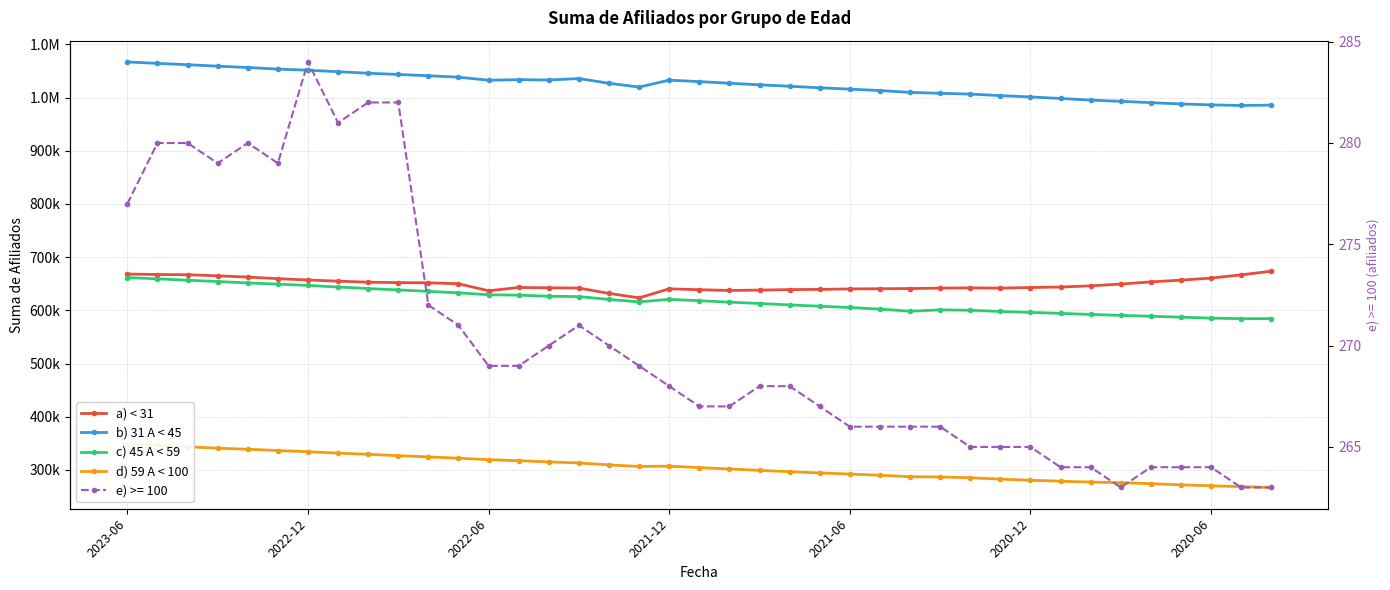

The value of a) < 31 at 8 is 652936. True or false?

True